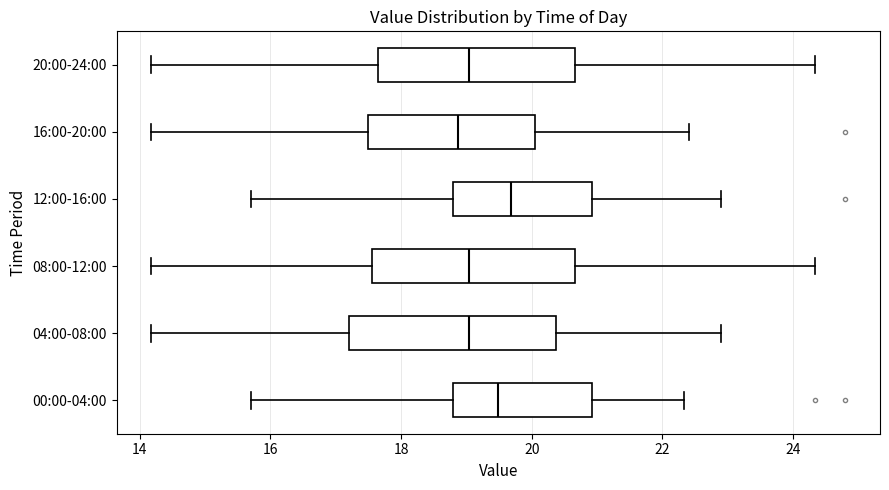

Where is the left edge of the box for 12:00-16:00 on the x-axis? The values are not printed on the chart, so give them approximately, as read against the axis.

18.8